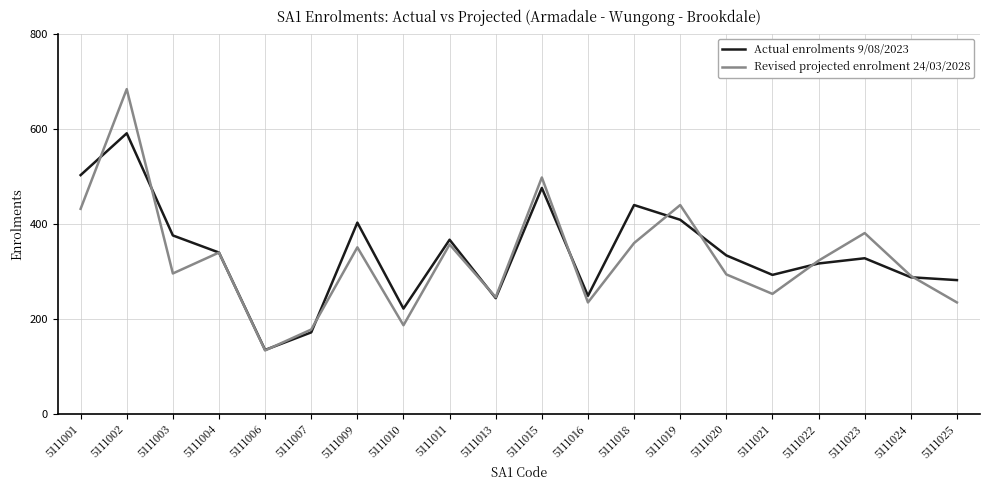

What is the difference between the Actual enrolments 9/08/2023 values at 5111025 and 5111018?

158